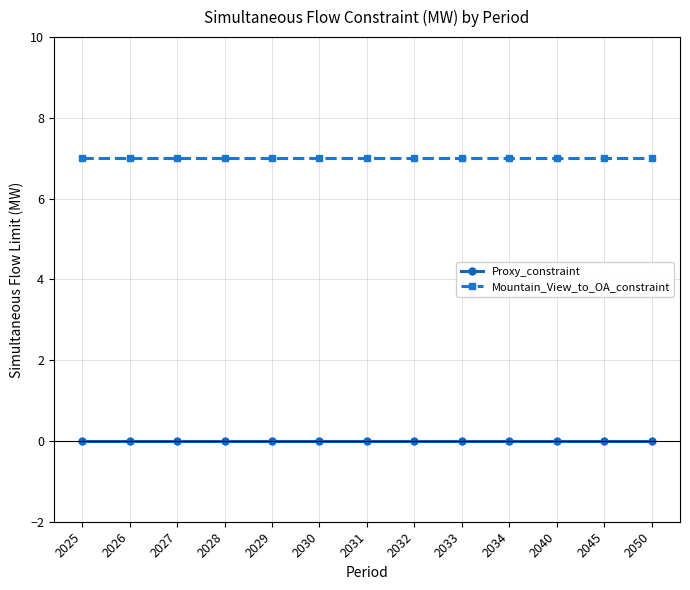

Count the number of categories in the chart.

13